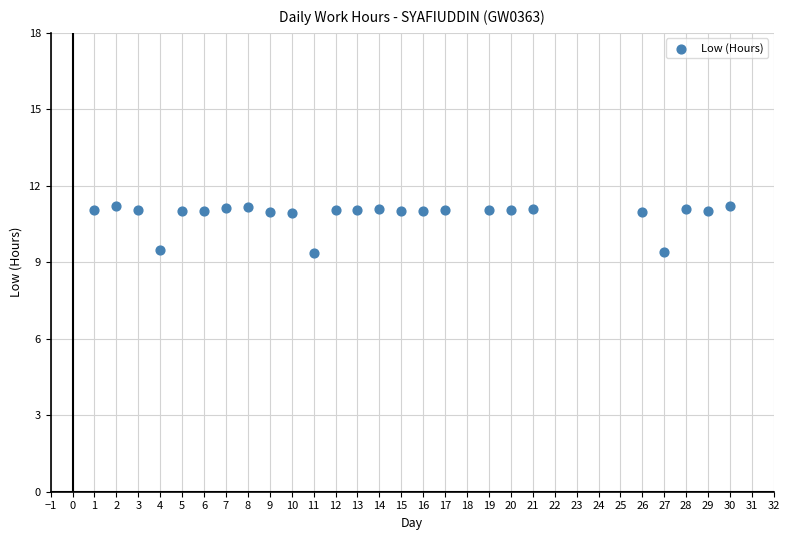

What is the range of Y values (max minus min)?

1.8